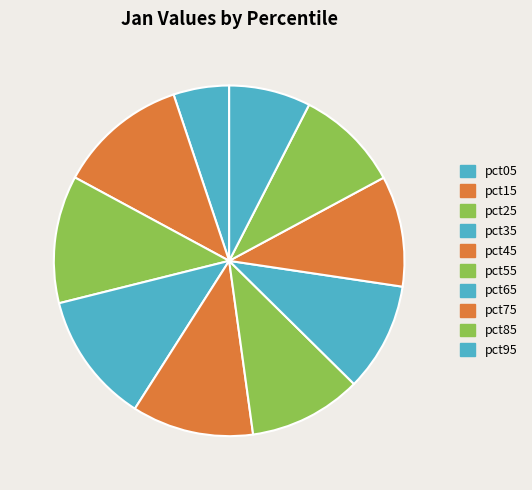

Between pct05 and pct25, which is larger?

pct25